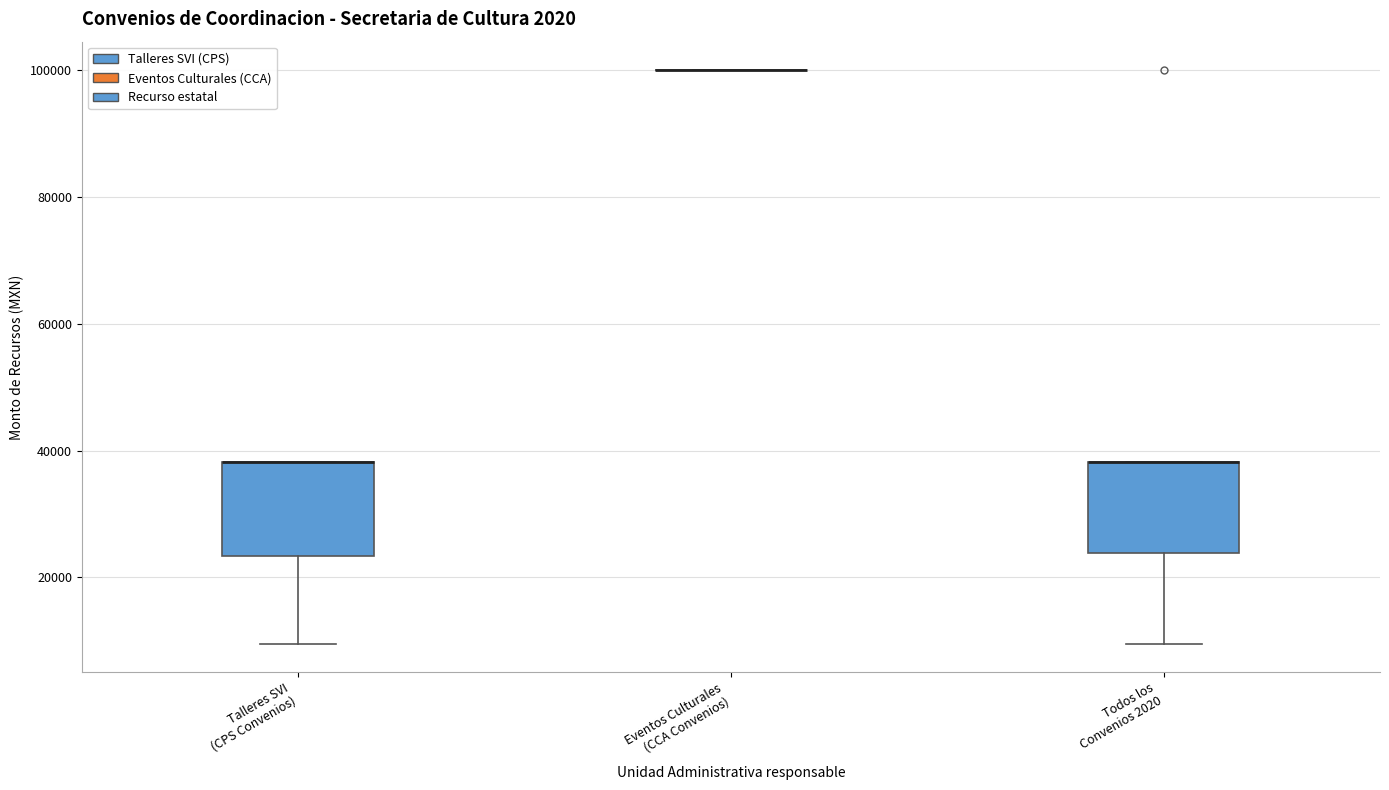

Reading left to right, transcribe this box plot: for each box, give where its median line is, the range the box spans, and where its two whiskers end, as read against the y-axis. The values are not printed on the chart, so give them approximately, as read against the axis.

Talleres SVI (CPS Convenios): median 38000 (drawn on the box's upper edge), box 24000 to 38000, whiskers 10000 to 38000
Eventos Culturales (CCA Convenios): box collapsed to a line at 100000, whiskers 100000 to 100000
Todos los Convenios 2020: median 38000 (drawn on the box's upper edge), box 24000 to 38000, whiskers 10000 to 38000